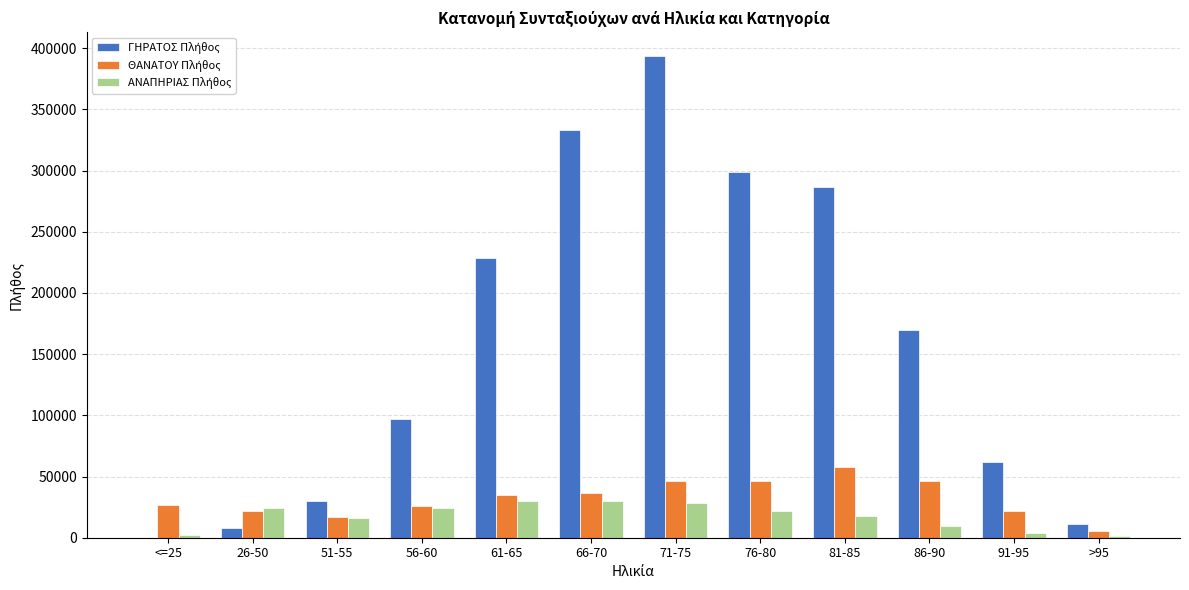

Count the number of categories in the chart.

12